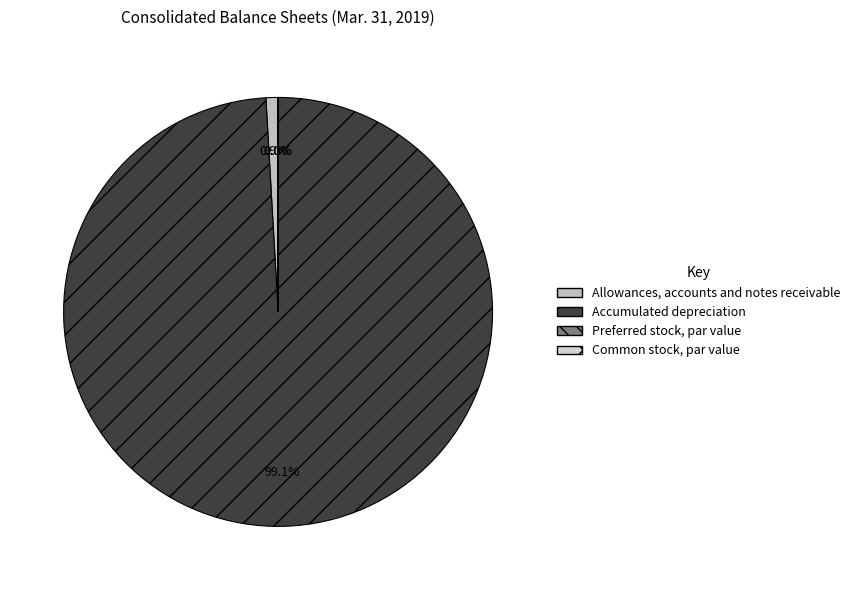

Which slice is the largest?

Accumulated depreciation